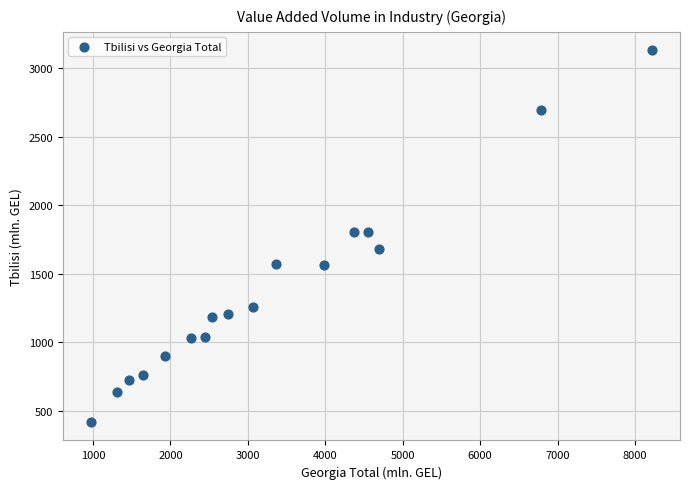

What is the range of X values (max minus min)?

7244.9